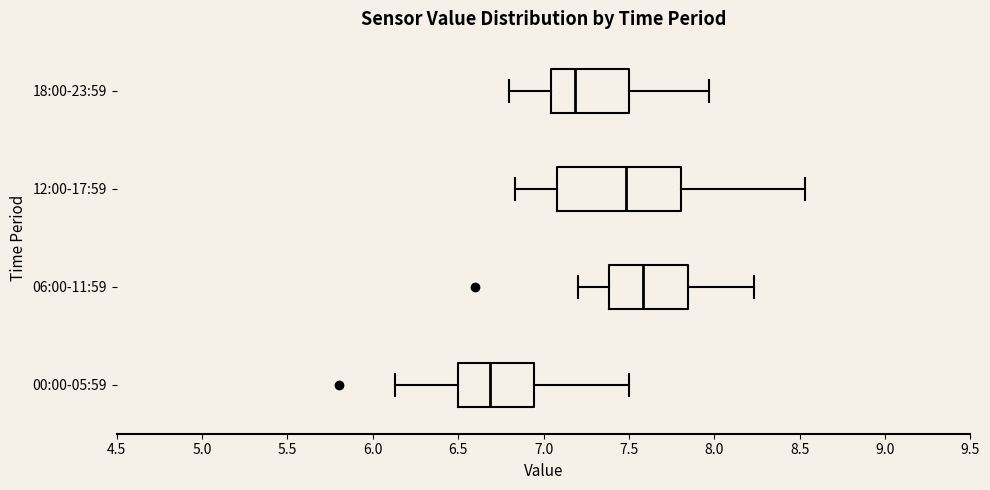

Reading bottom to top, read every box against the x-axis: the position of its median line, the range the box covers, and the ends of its whiskers. The values are not printed on the chart, so give them approximately, as read against the axis.

00:00-05:59: median 6.70, box 6.50 to 6.95, whiskers 6.15 to 7.50
06:00-11:59: median 7.60, box 7.40 to 7.85, whiskers 7.20 to 8.25
12:00-17:59: median 7.50, box 7.10 to 7.80, whiskers 6.85 to 8.55
18:00-23:59: median 7.20, box 7.05 to 7.50, whiskers 6.80 to 7.95